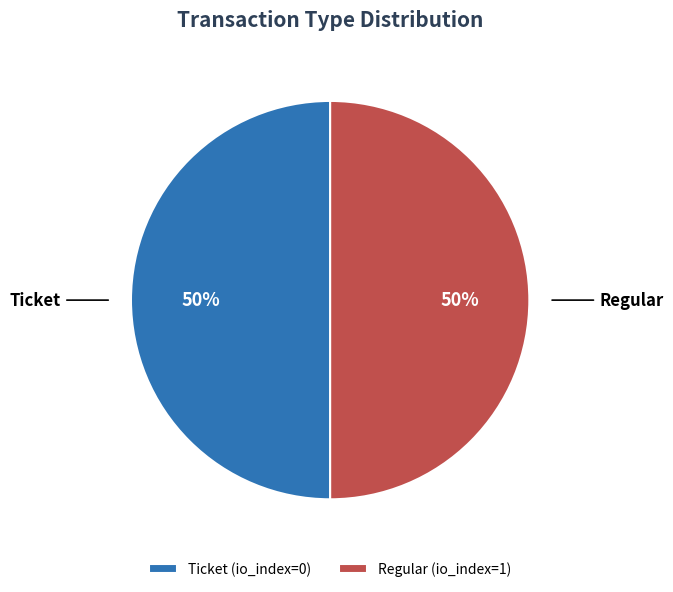

True or false: Regular (io_index=1) accounts for 40% of the total.

False